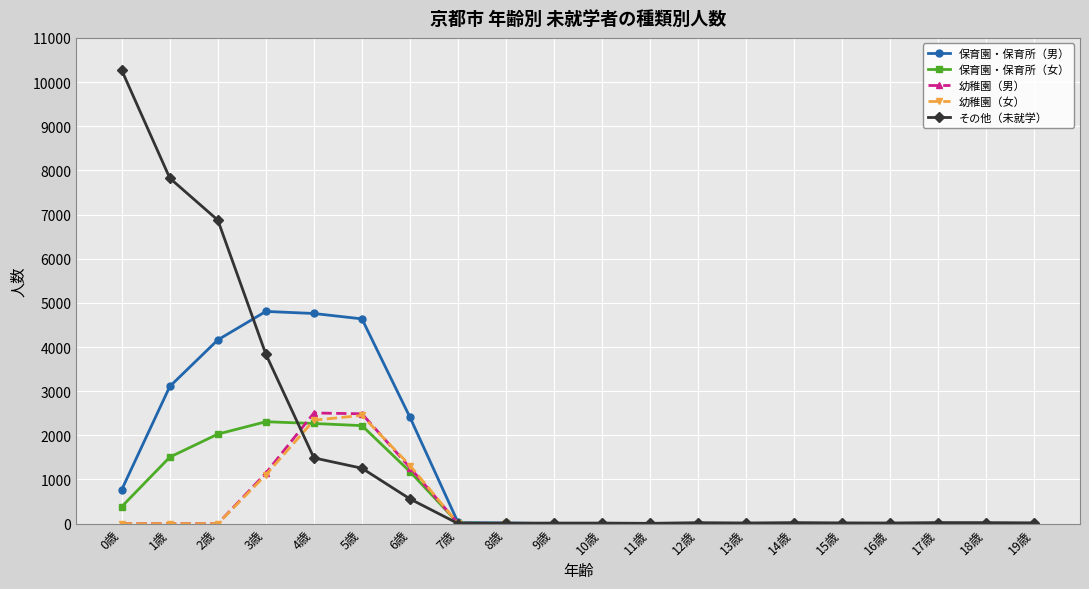

What is the label of the 10th point from the right?

10歳